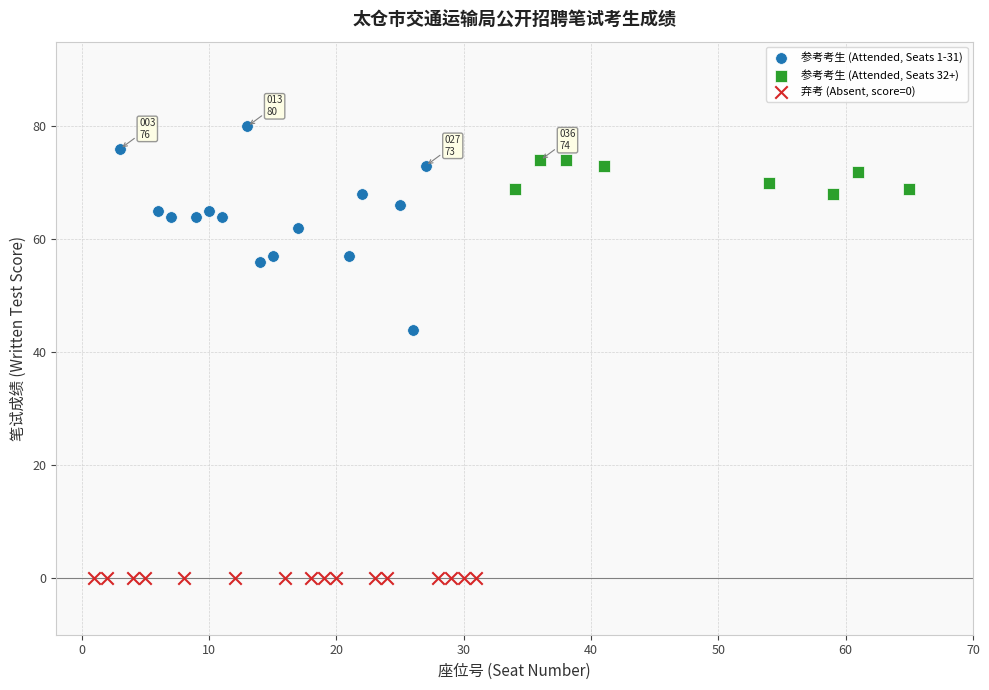

Which series contains the lowest Y value?

弃考 (Absent, score=0)